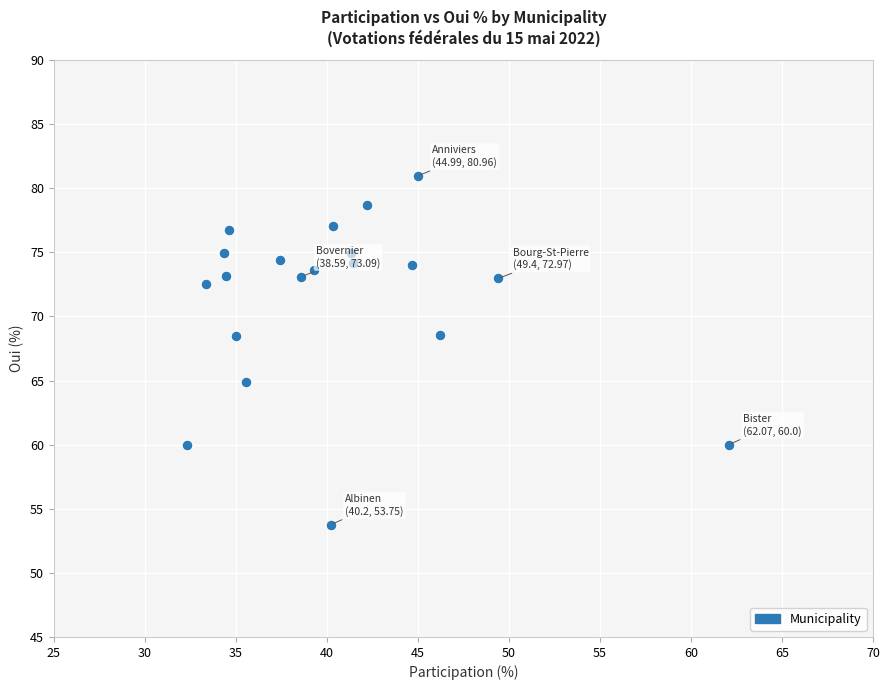

What is the range of X values (max minus min)?

29.8